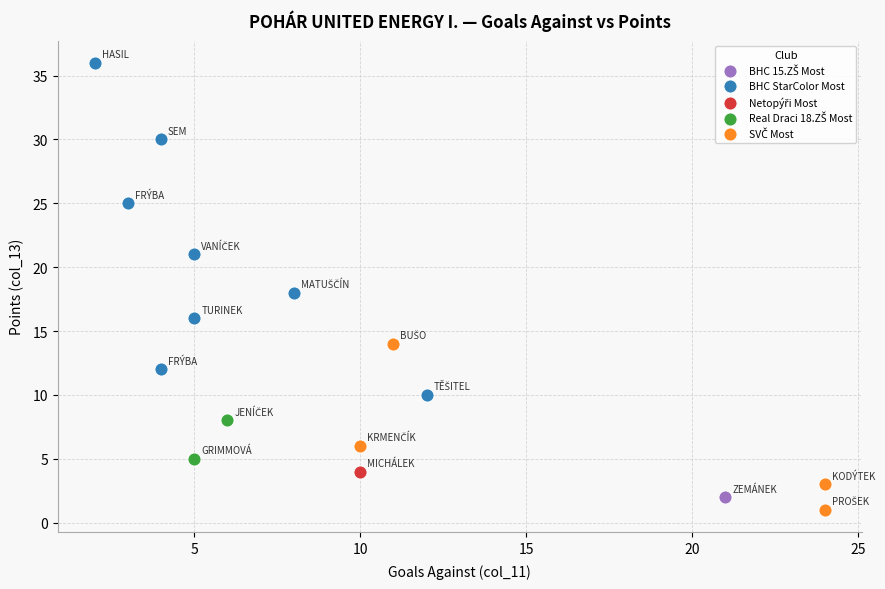

Which series contains the highest Y value?

BHC StarColor Most